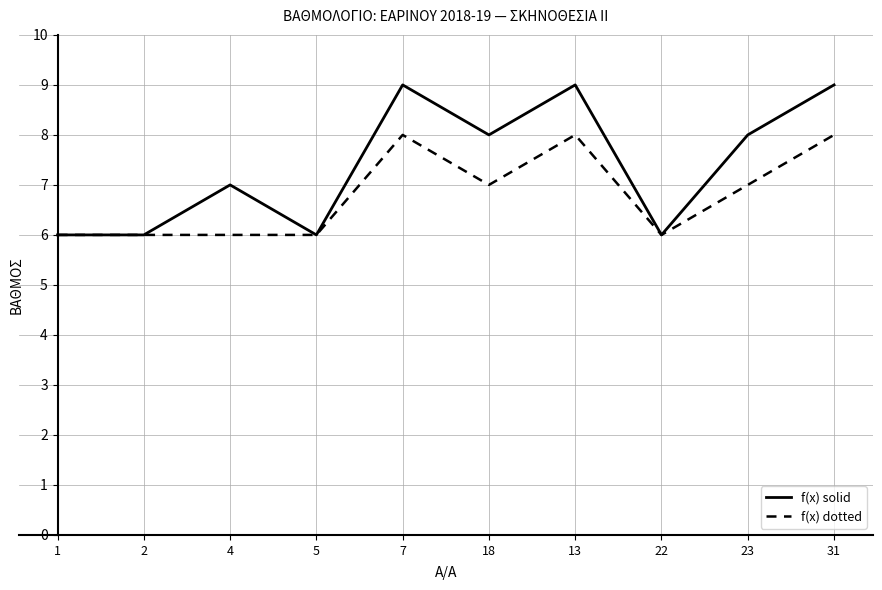

List the series in order of their overall mean, highest first.

f(x) solid, f(x) dotted